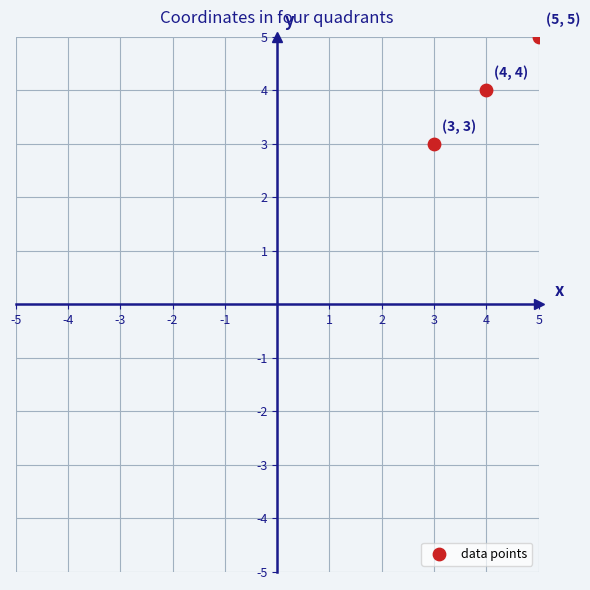

What is the average Y value?

4